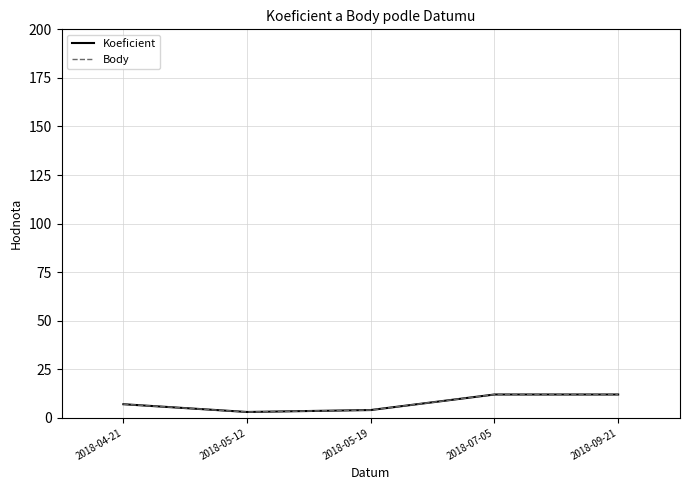

What is the approximate value of Body at 2018-05-19?

4